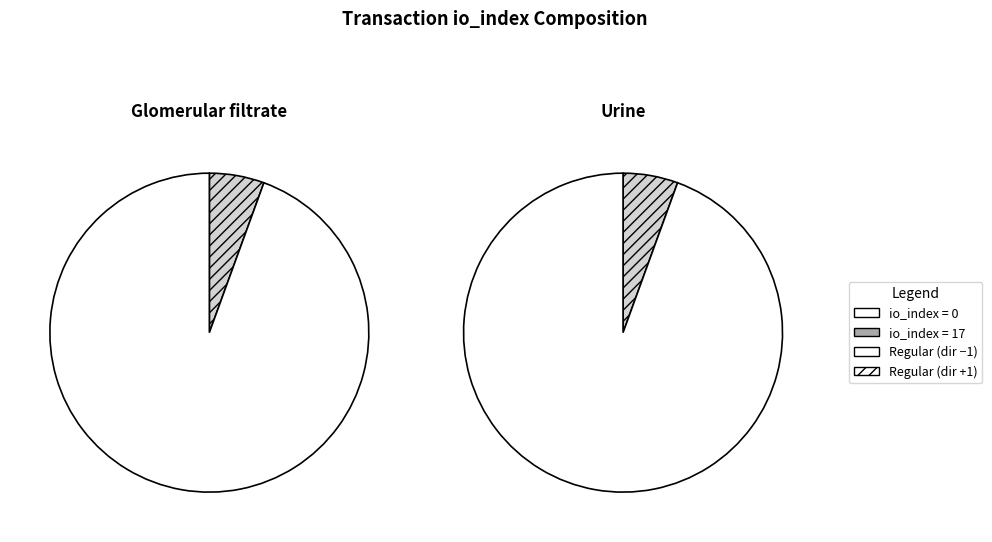

True or false: io_index = 0 accounts for 13% of the total.

False